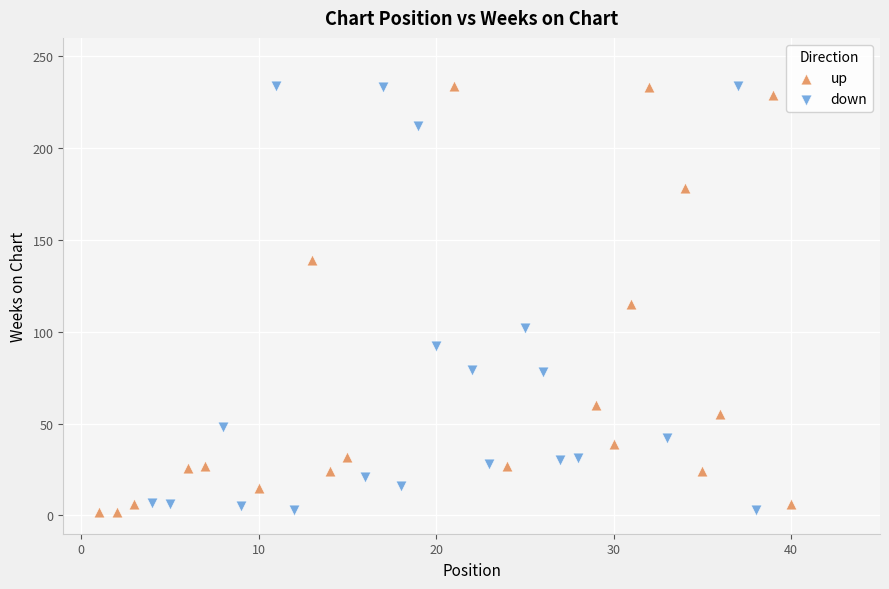

What are all the series names shown in the legend?

up, down